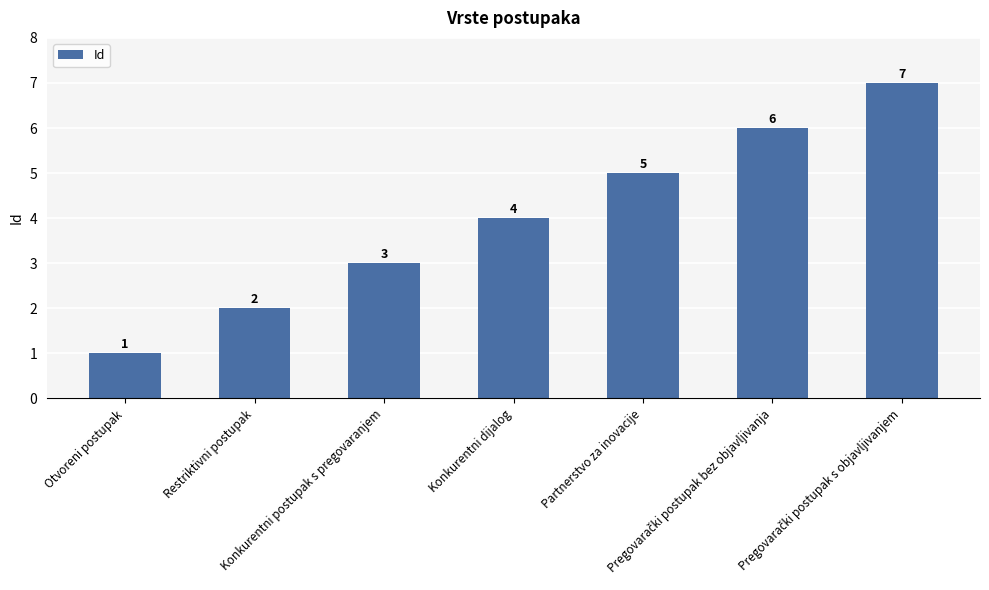

What is the value of the 6th bar from the left?

6